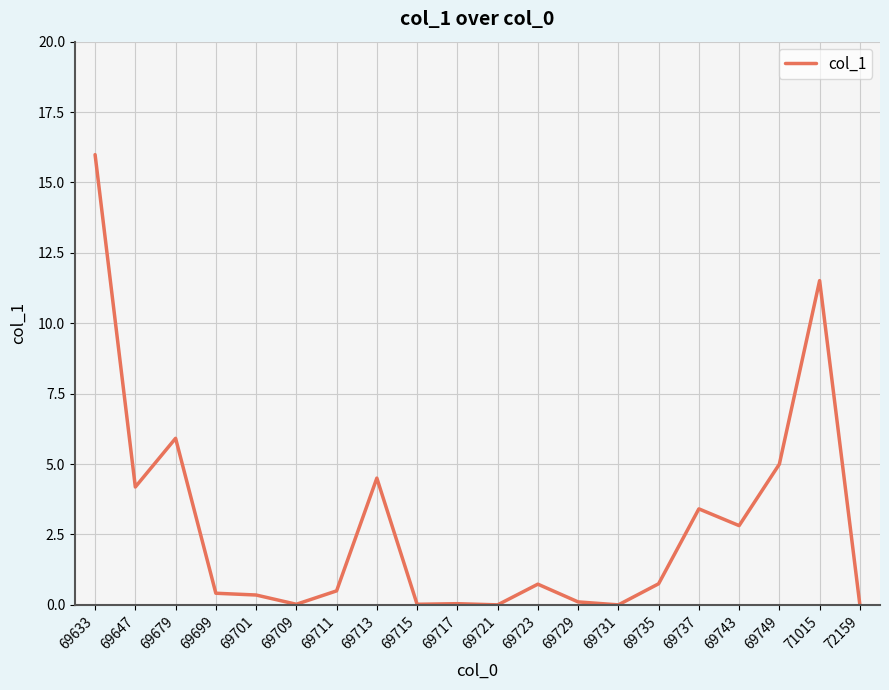

True or false: the data shows 5.9 at 69679.

True